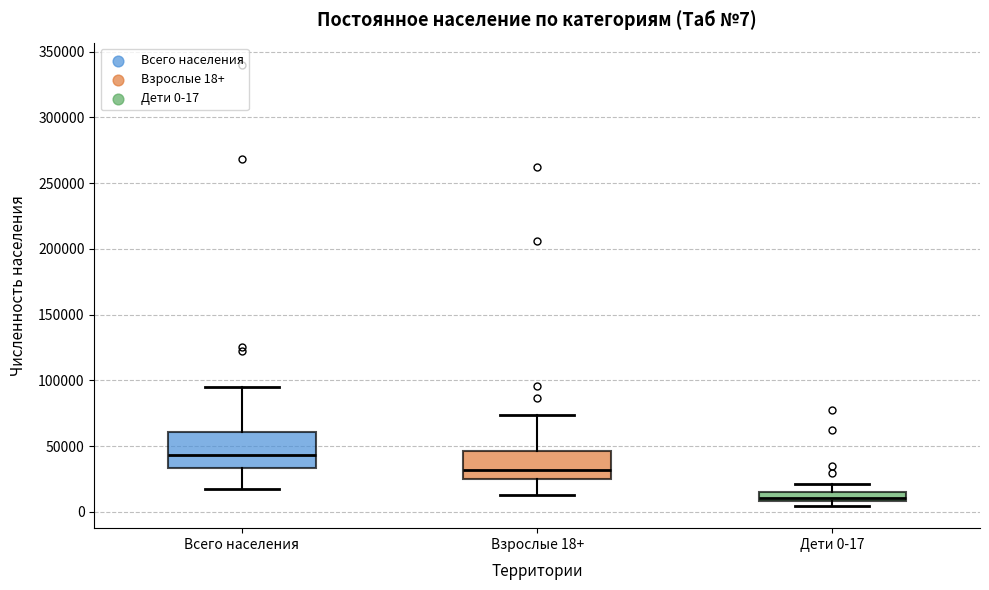

Which box is the tallest, from its lower edge to its upper edge?

Всего населения